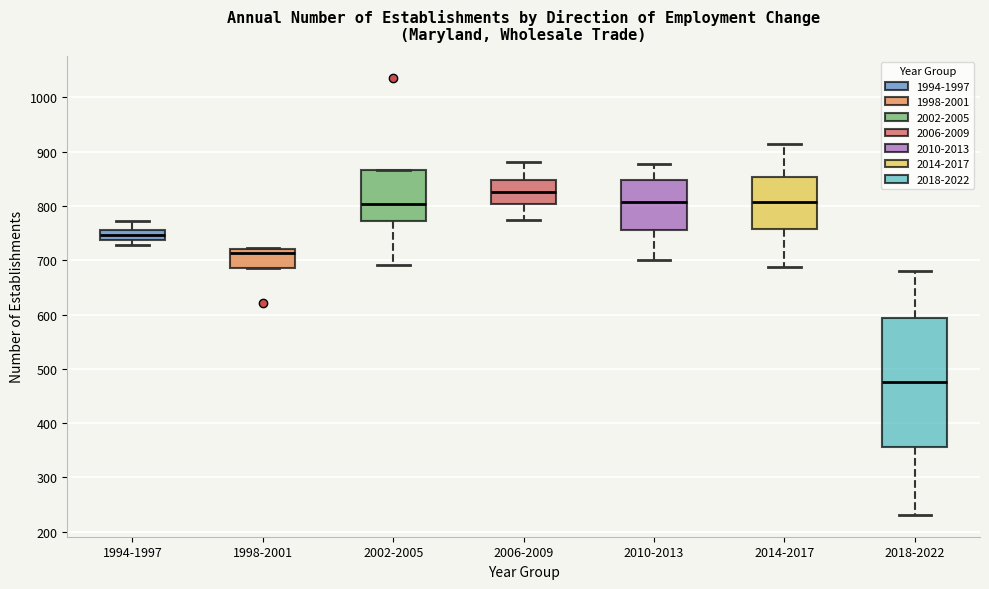

Which box is the tallest, from its lower edge to its upper edge?

2018-2022